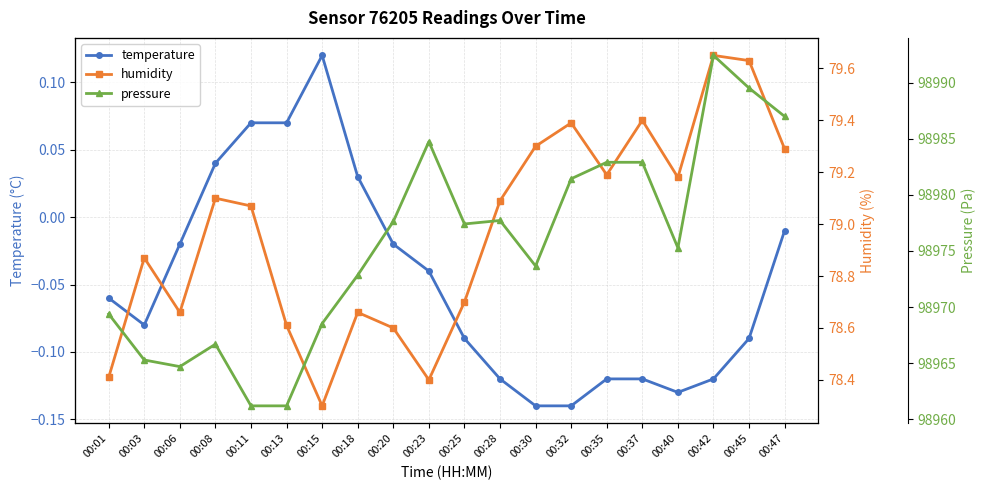

How many lines are shown in the chart?

3